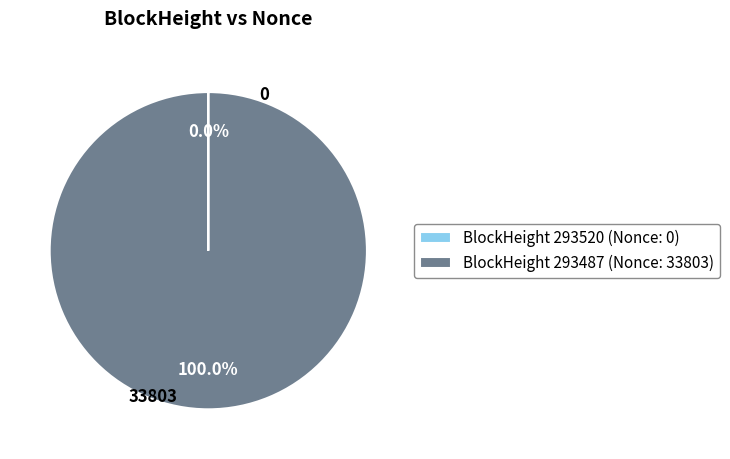

Which slice is the largest?

BlockHeight 293487 (Nonce: 33803)